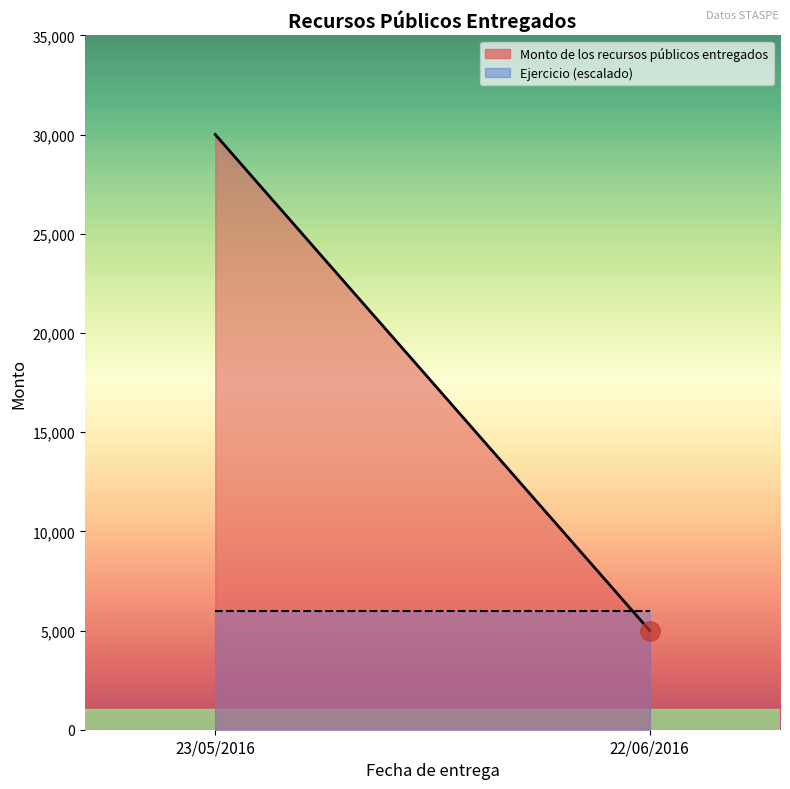

Reading left to right, transcribe all the data shown in this chart.

Monto de los recursos públicos entregados: 30000.0	5000.0
Ejercicio: 2016.0	2016.0